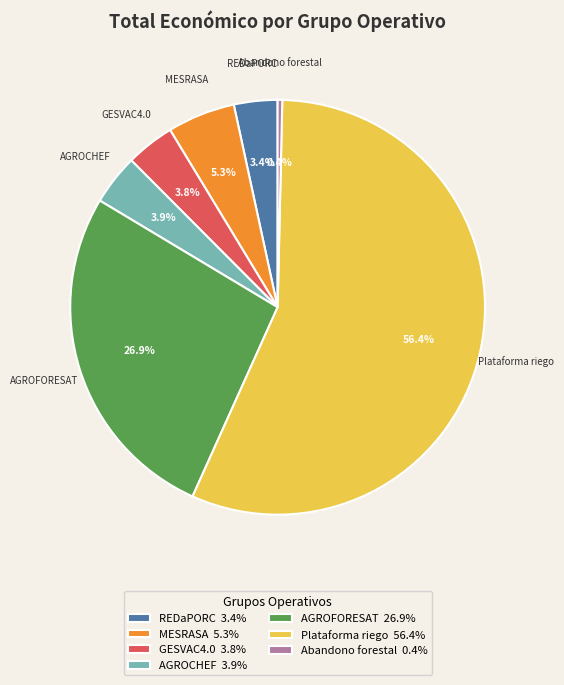

To the nearest percent, what portion does Plataforma riego represent?

56%